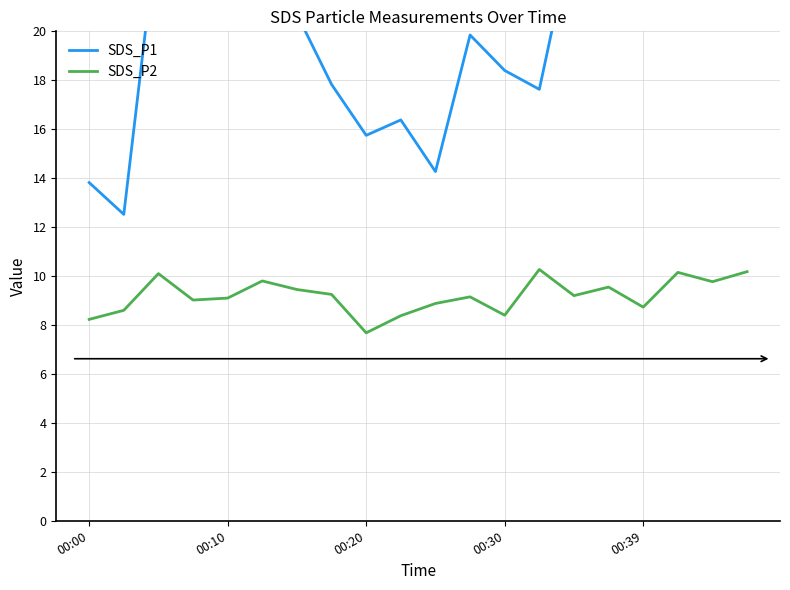

How many lines are shown in the chart?

2